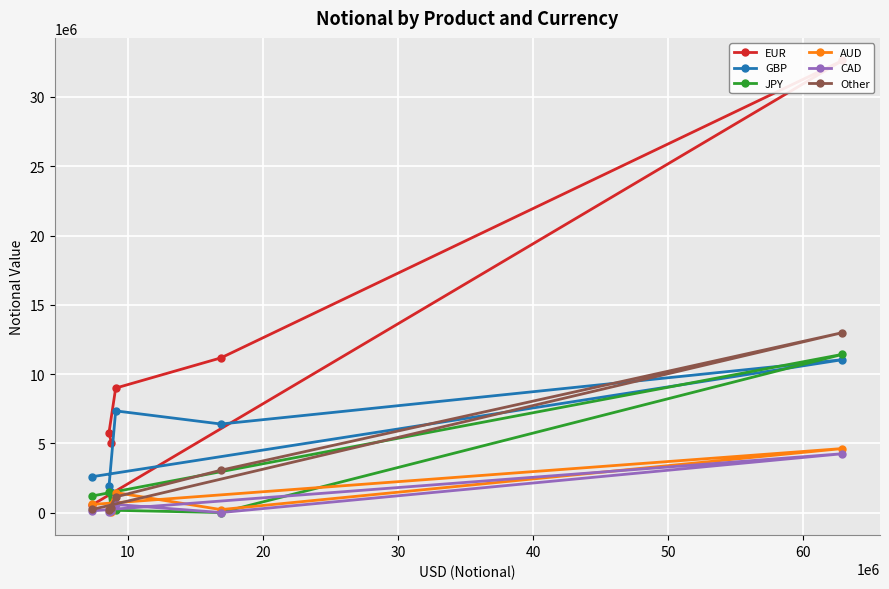

How many values in the JPY series are below 1202017?

3